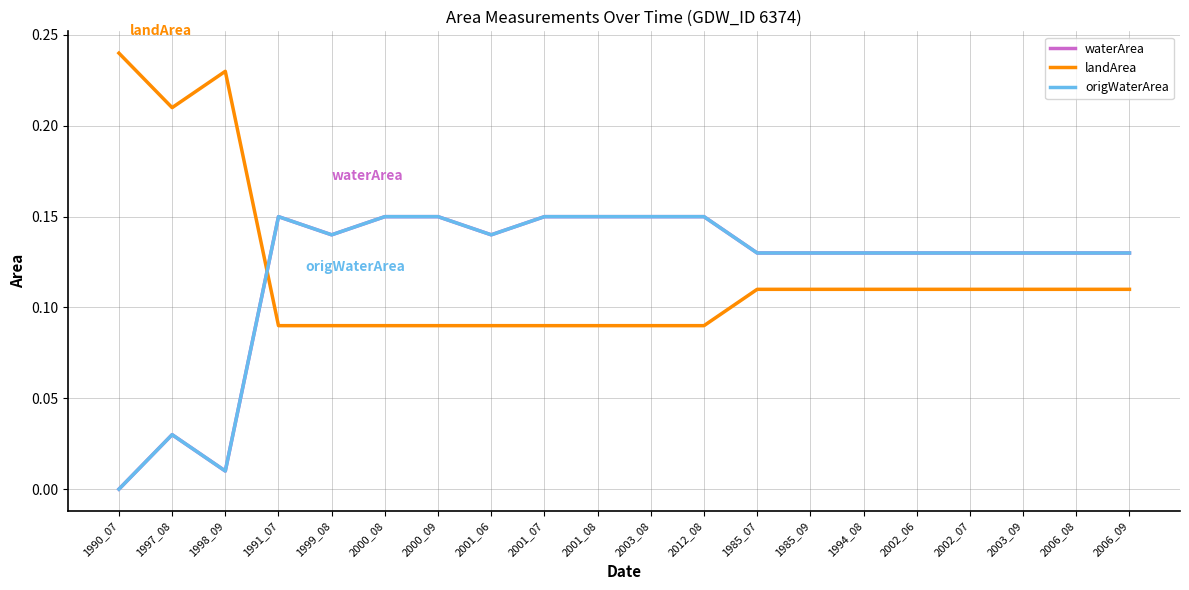

Does the chart have visible grid lines?

Yes